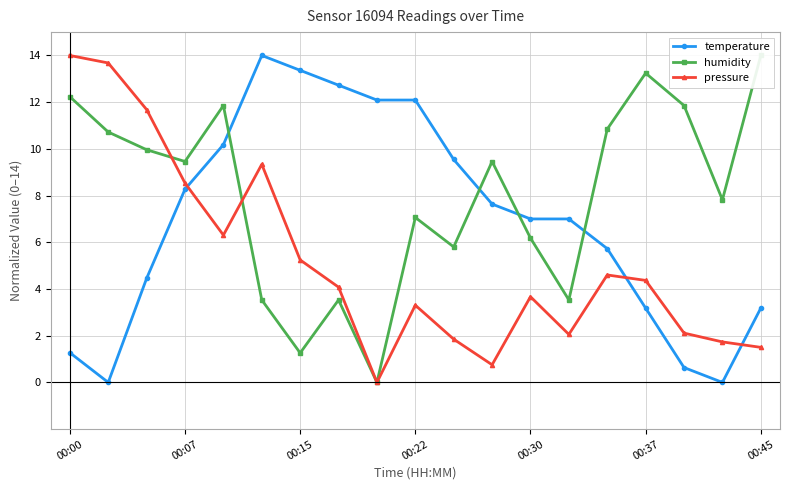

What is the maximum value for pressure?

14.0